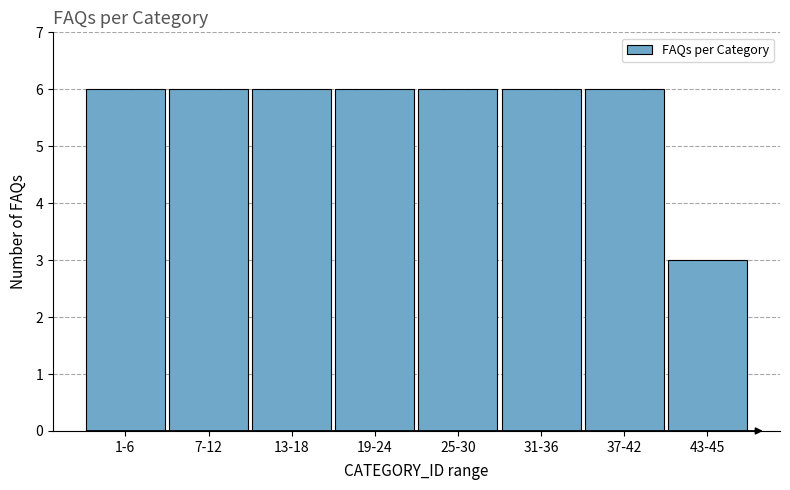

Reading left to right, transcribe all the data shown in this chart.

6	6	6	6	6	6	6	3